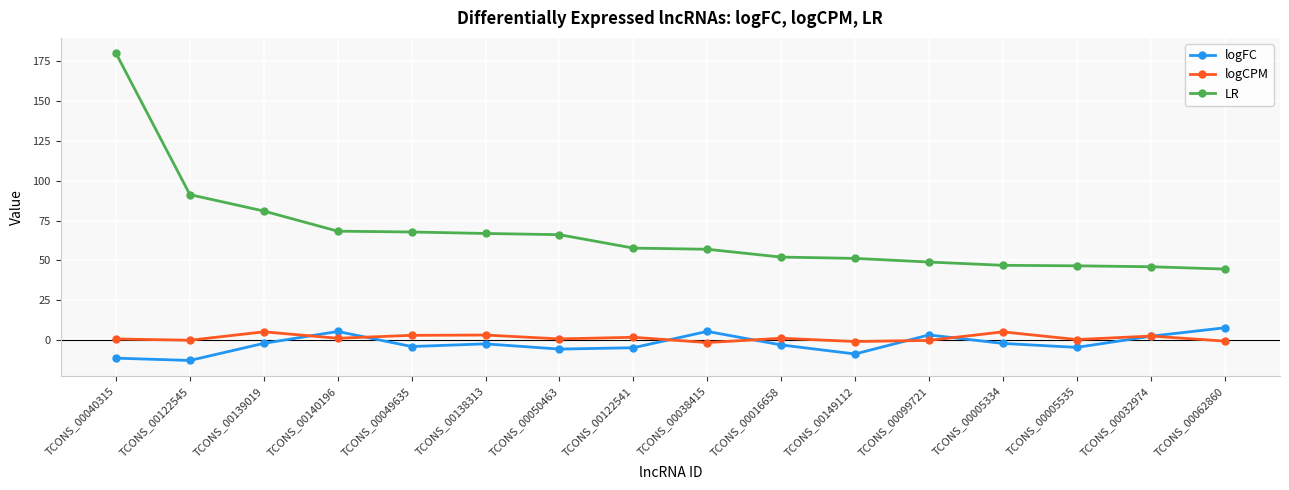

At which label does LR first exceed 57?

TCONS_00040315